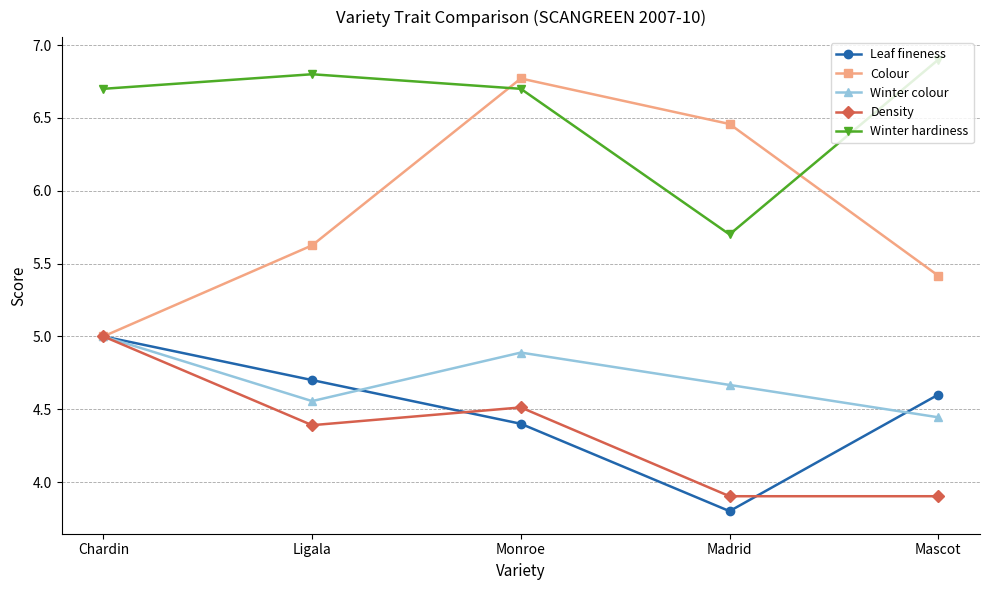

What is the sum of the Leaf fineness values at Chardin and Madrid?

8.8